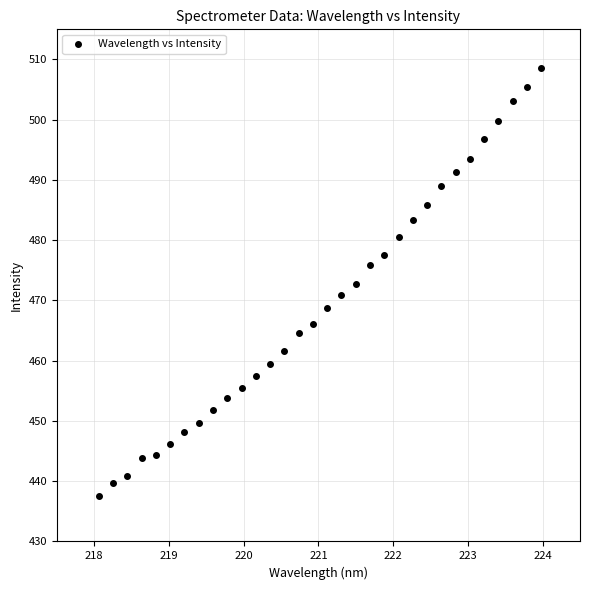

What is the range of X values (max minus min)?

5.9